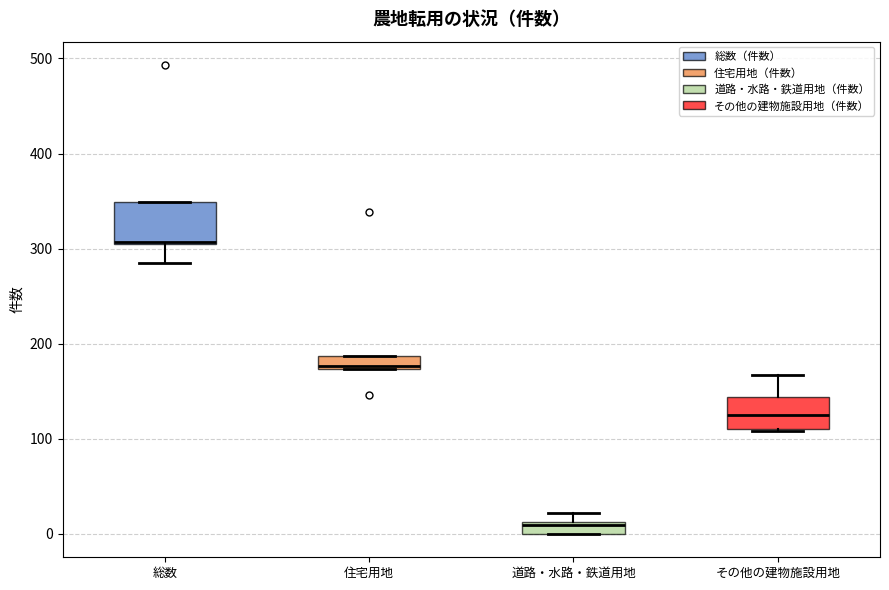

Which box is the tallest, from its lower edge to its upper edge?

総数